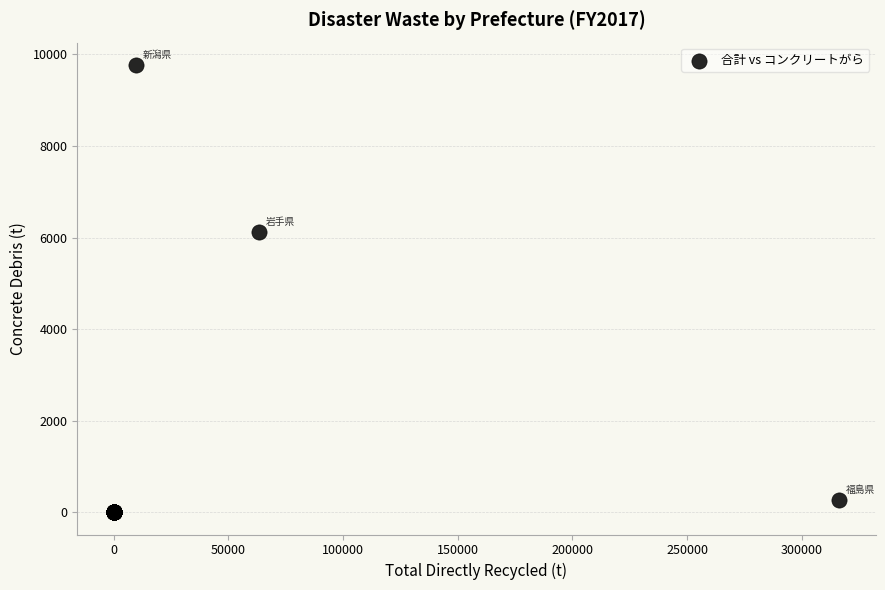

What Y value in the scatter plot is closest to 4885?

6120